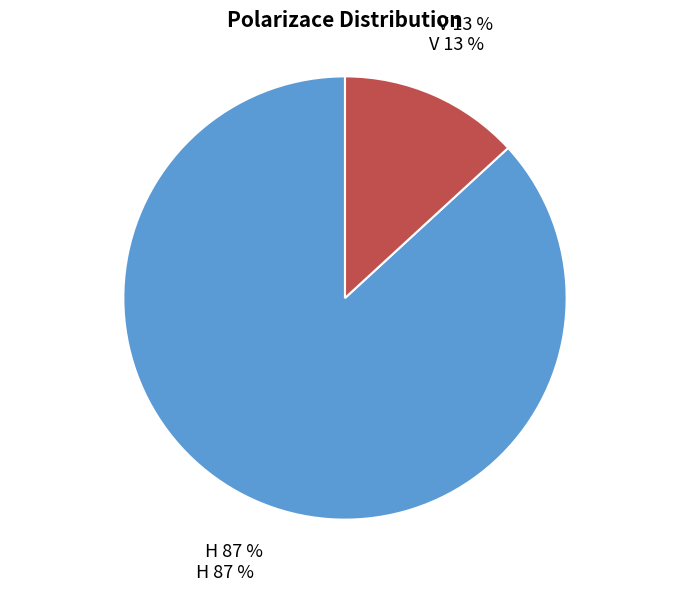

Rank the categories by value from lowest to highest.

V, H